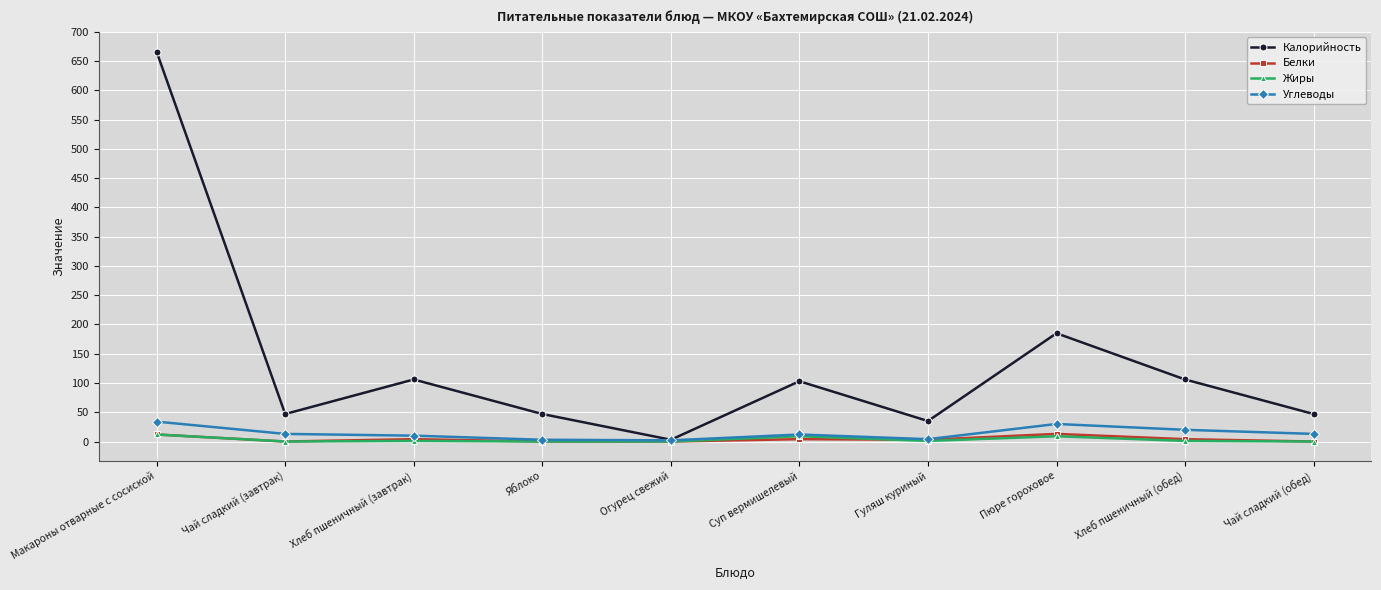

What is the label of the 8th point from the left?

Пюре гороховое